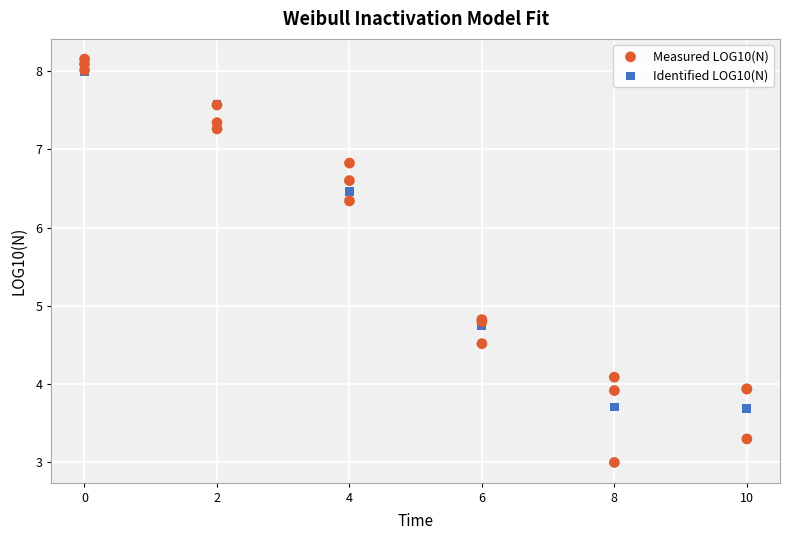

What are all the series names shown in the legend?

Measured LOG10(N), Identified LOG10(N)